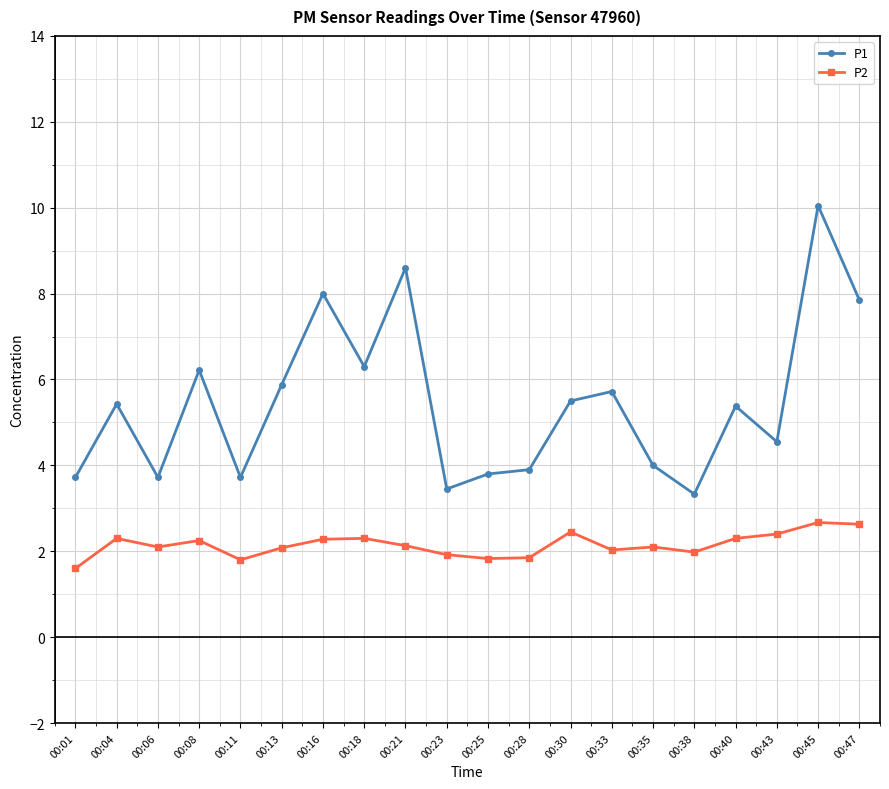

What is the difference between the maximum and minimum values in the P2 series?

1.1